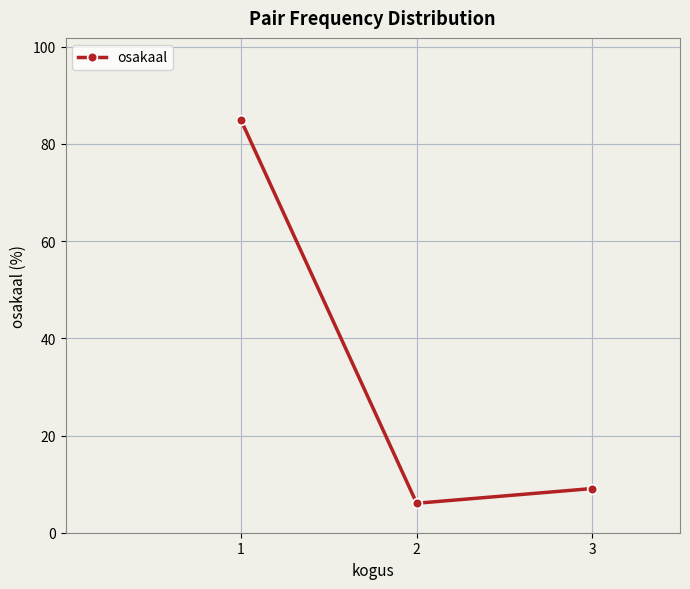

How many lines are shown in the chart?

1